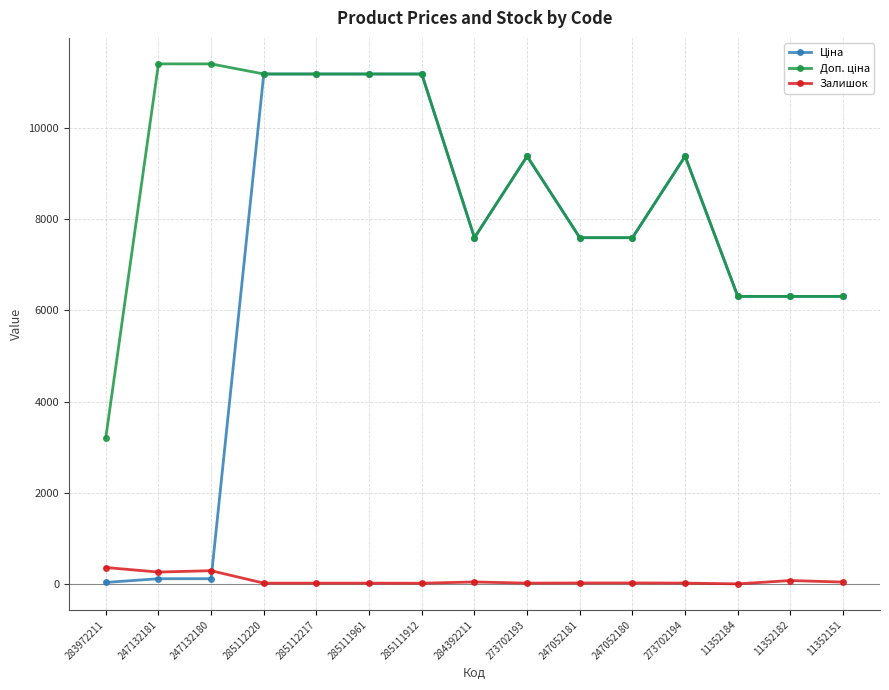

At how many categories does at least one series exceed 687?

15